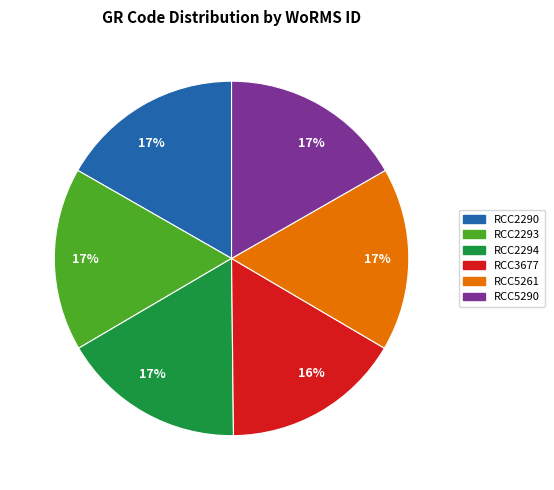

To the nearest percent, what portion does RCC2293 represent?

17%